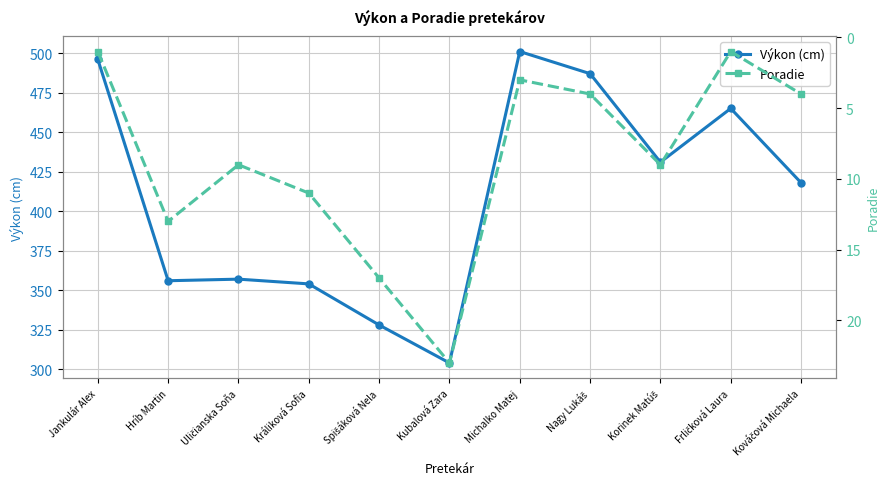

Between Michalko Matej and Frličková Laura, which series saw the biggest shift?

Výkon (cm)